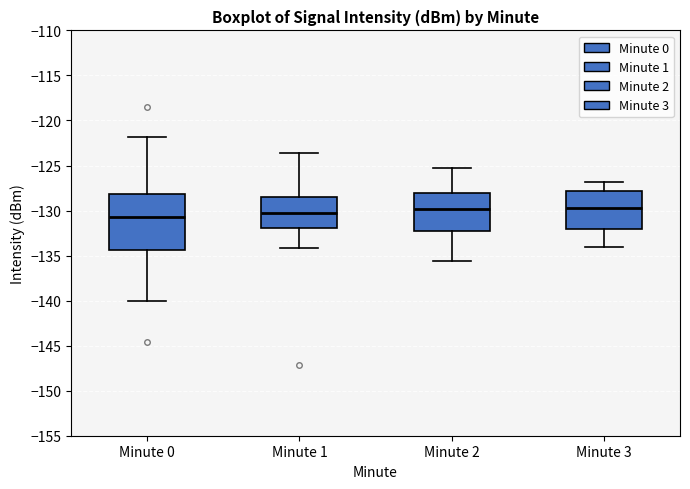

Reading left to right, read every box against the y-axis: the position of its median line, the range the box covers, and the ends of its whiskers. The values are not printed on the chart, so give them approximately, as read against the axis.

Minute 0: median -130.5, box -134.5 to -128.0, whiskers -140.0 to -122.0
Minute 1: median -130.0, box -132.0 to -128.5, whiskers -134.0 to -123.5
Minute 2: median -130.0, box -132.0 to -128.0, whiskers -135.5 to -125.5
Minute 3: median -129.5, box -132.0 to -128.0, whiskers -134.0 to -127.0